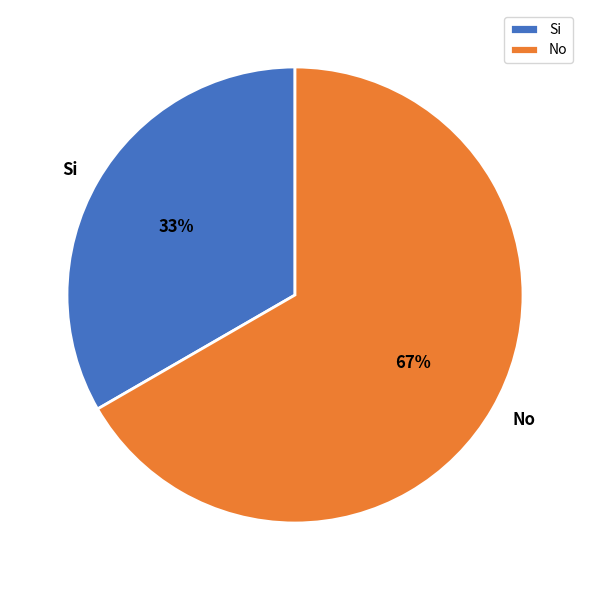

The Si slice represents 33% of the pie. True or false?

True